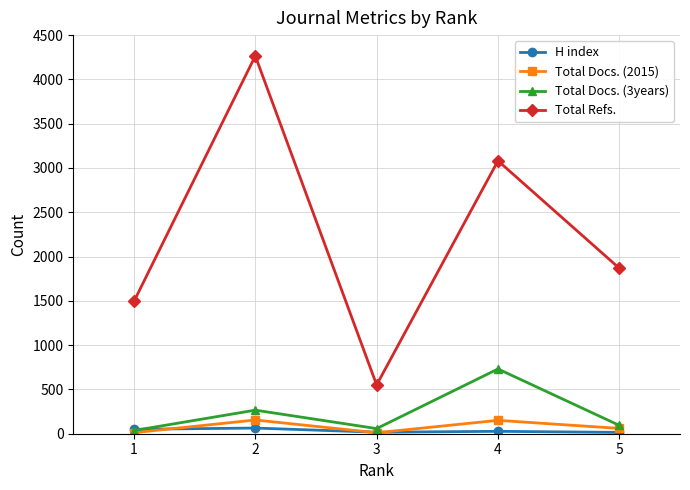

What are all the series names shown in the legend?

H index, Total Docs. (2015), Total Docs. (3years), Total Refs.